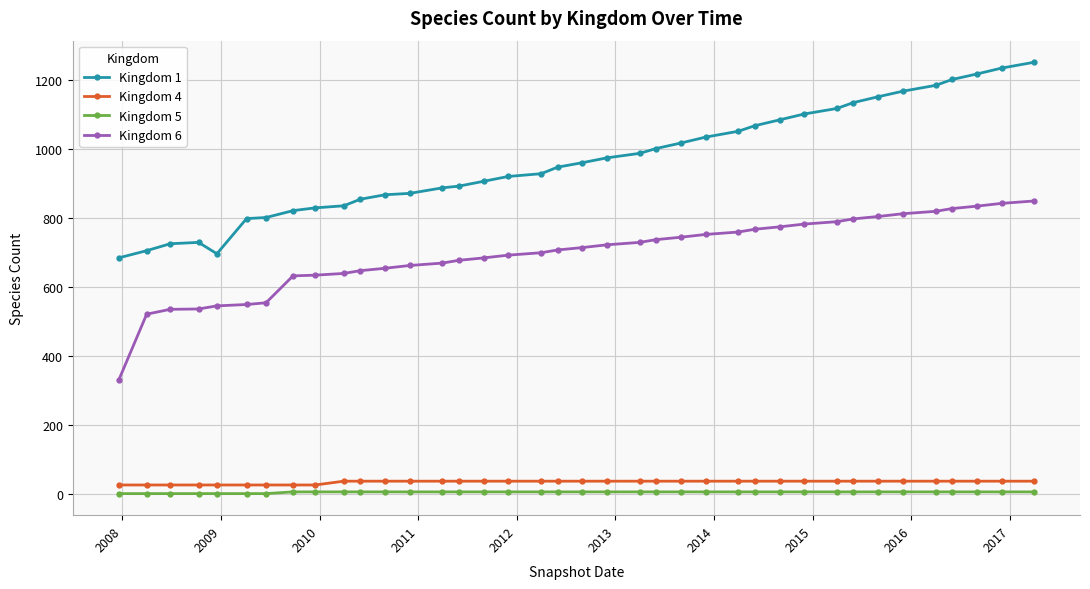

Which series has the largest total across all categories?

Kingdom 1